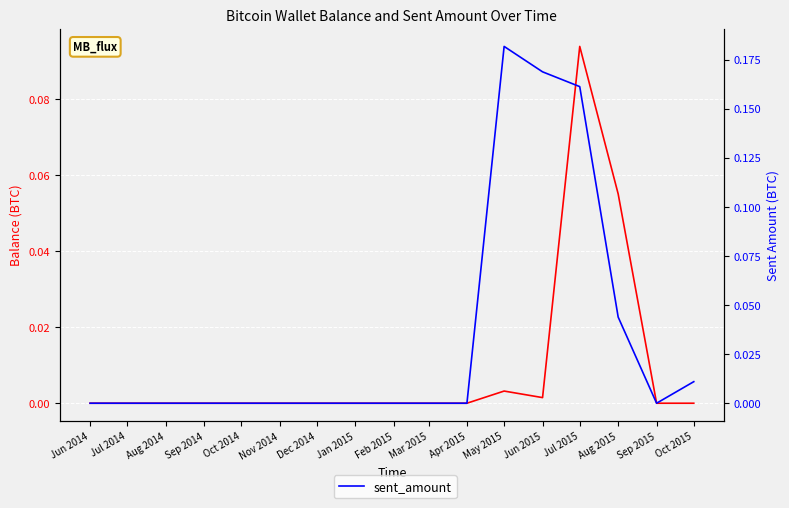

Between Dec 2014 and Oct 2015, which series saw the biggest shift?

sent_amount